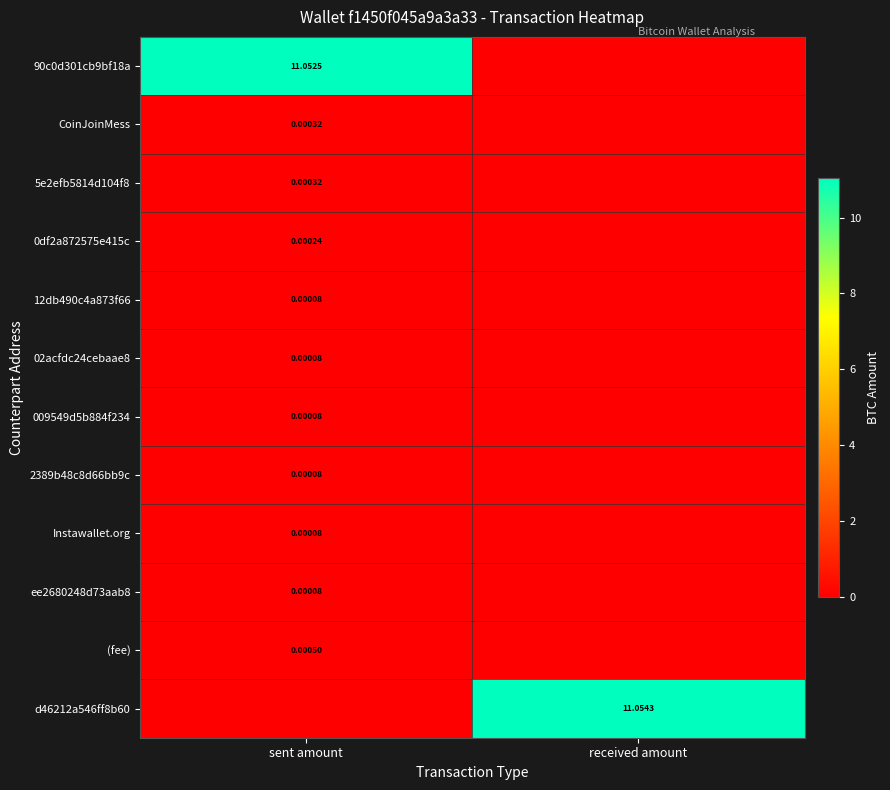

Is the value of (fee) at sent amount greater than the value of d46212a546ff8b60 at received amount?

No